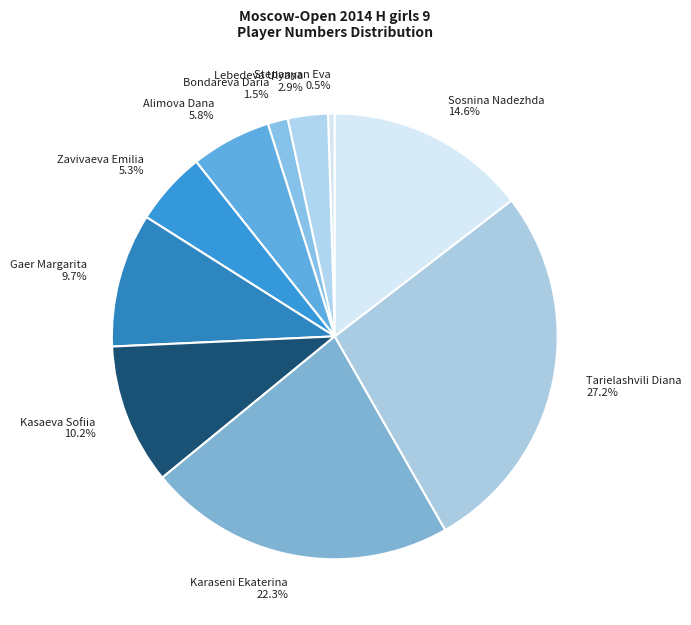

Which has a higher value, Stepanyan Eva 0.5% or Sosnina Nadezhda 14.6%?

Sosnina Nadezhda 14.6%